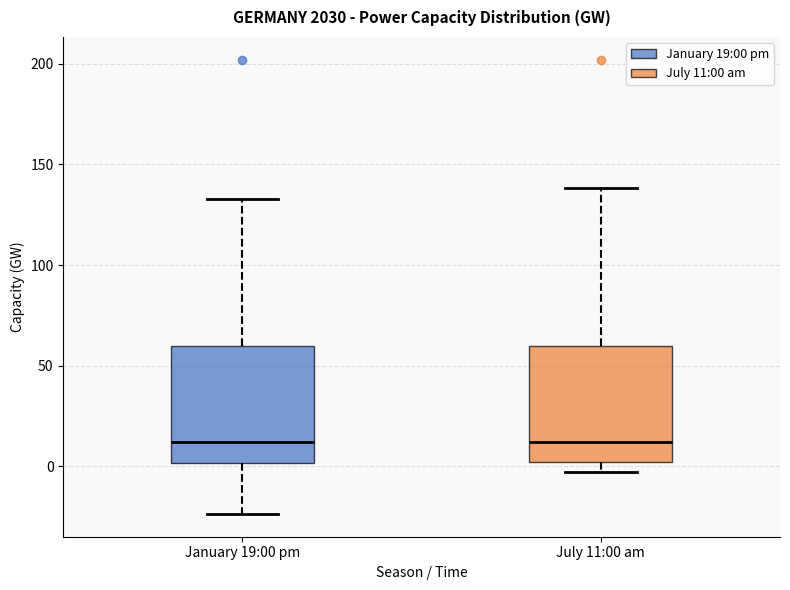

Where does the median line of the box for July 11:00 am sit on the y-axis? The values are not printed on the chart, so give them approximately, as read against the axis.

10